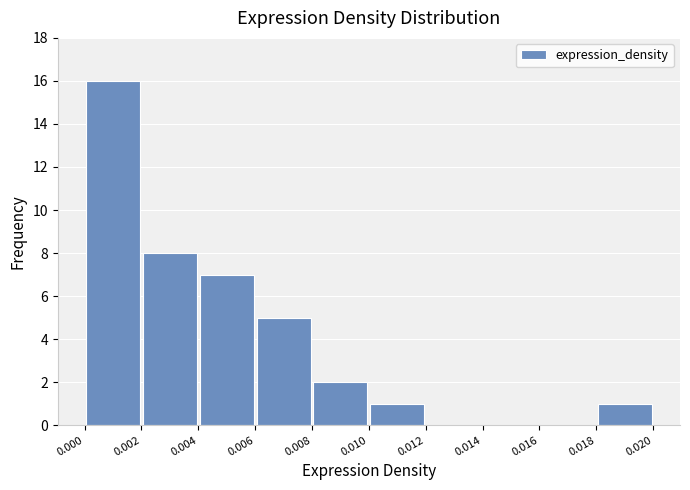

Reading left to right, list every bar in this chart as the range it spans on the x-axis followed by its height. The values are not printed on the chart, so give them approximately, as read against the axis.

0.000 to 0.002: 16
0.002 to 0.004: 8
0.004 to 0.006: 7
0.006 to 0.008: 5
0.008 to 0.010: 2
0.010 to 0.012: 1
0.012 to 0.014: 0
0.014 to 0.016: 0
0.016 to 0.018: 0
0.018 to 0.020: 1